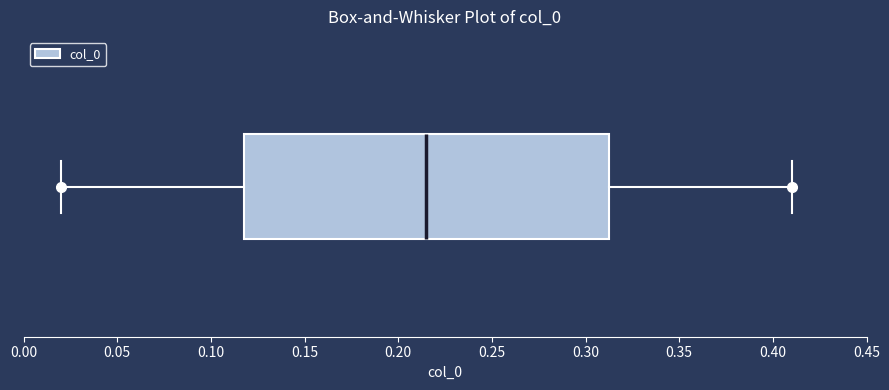

Read this box plot against the x-axis: the position of the median line, the range covered by the box, and the ends of both whiskers. The values are not printed on the chart, so give them approximately, as read against the axis.

median 0.215, box 0.120 to 0.315, whiskers 0.020 to 0.410